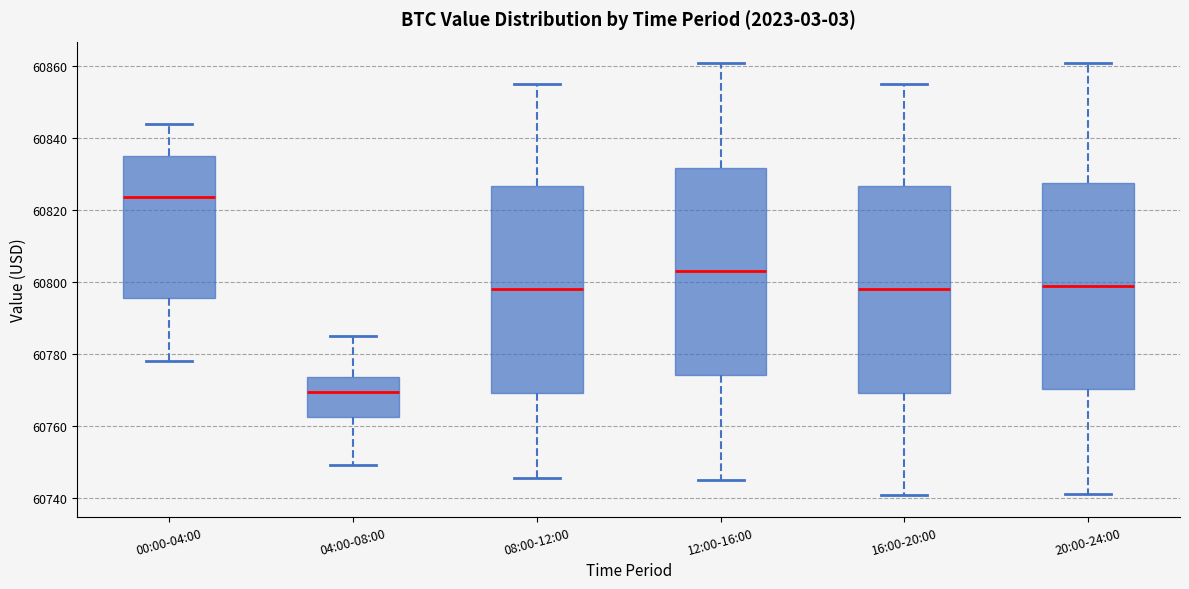

Where is the lower edge of the box for 00:00-04:00 on the y-axis? The values are not printed on the chart, so give them approximately, as read against the axis.

60796